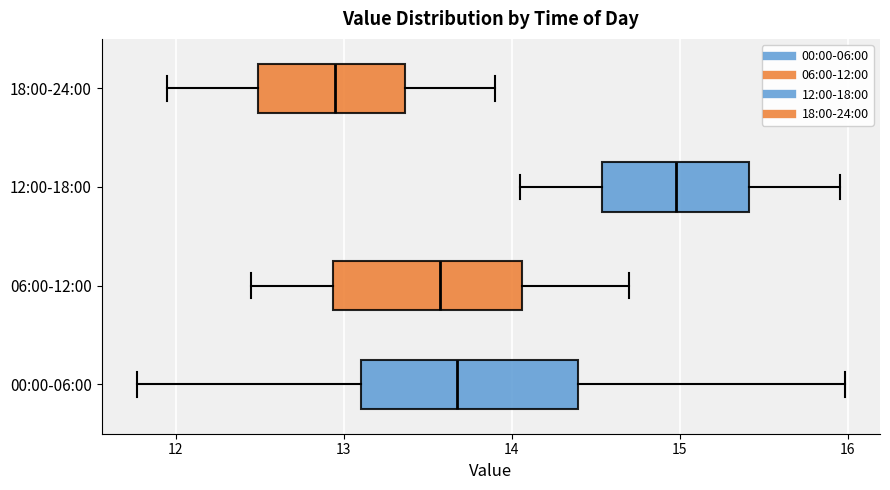

Reading bottom to top, transcribe this box plot: for each box, give where its median line is, the range the box spans, and where its two whiskers end, as read against the x-axis. The values are not printed on the chart, so give them approximately, as read against the axis.

00:00-06:00: median 13.7, box 13.1 to 14.4, whiskers 11.8 to 16.0
06:00-12:00: median 13.6, box 12.9 to 14.1, whiskers 12.5 to 14.7
12:00-18:00: median 15.0, box 14.5 to 15.4, whiskers 14.1 to 16.0
18:00-24:00: median 13.0, box 12.5 to 13.4, whiskers 12.0 to 13.9